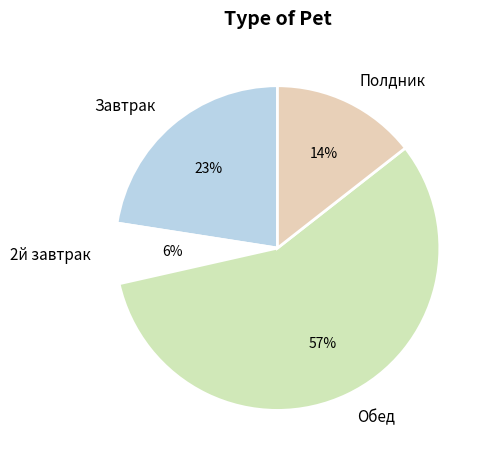

What percentage is the 2й завтрак slice, to the nearest percent?

6%